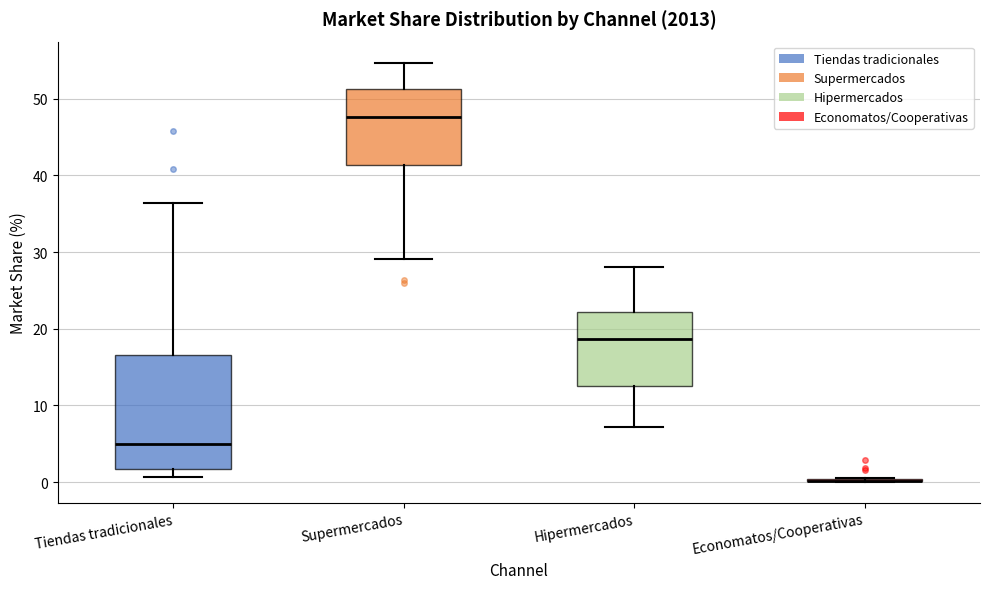

Reading left to right, read every box against the y-axis: the position of its median line, the range the box covers, and the ends of its whiskers. The values are not printed on the chart, so give them approximately, as read against the axis.

Tiendas tradicionales: median 5, box 2 to 17, whiskers 1 to 36
Supermercados: median 48, box 41 to 51, whiskers 29 to 55
Hipermercados: median 19, box 13 to 22, whiskers 7 to 28
Economatos/Cooperativas: box collapsed to a line at 0, whiskers 0 to 1